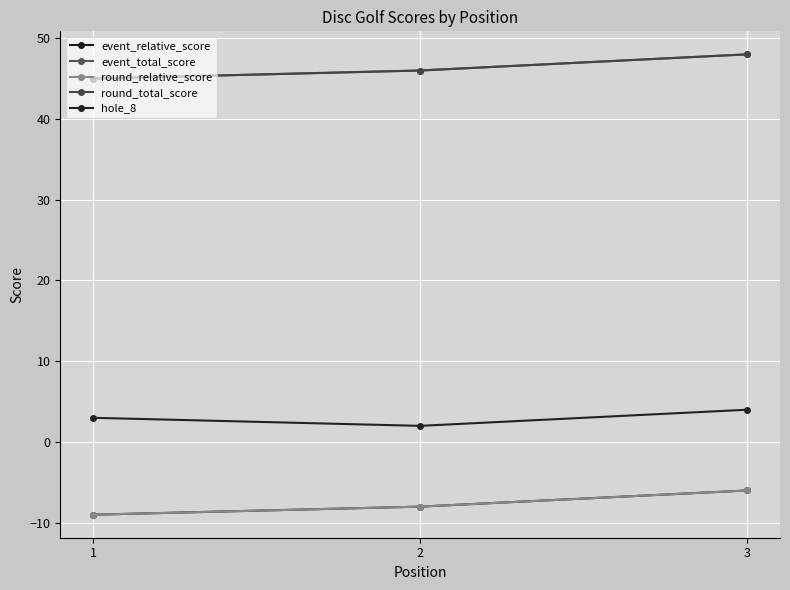

Which series changed the most between 1 and 2?

event_relative_score